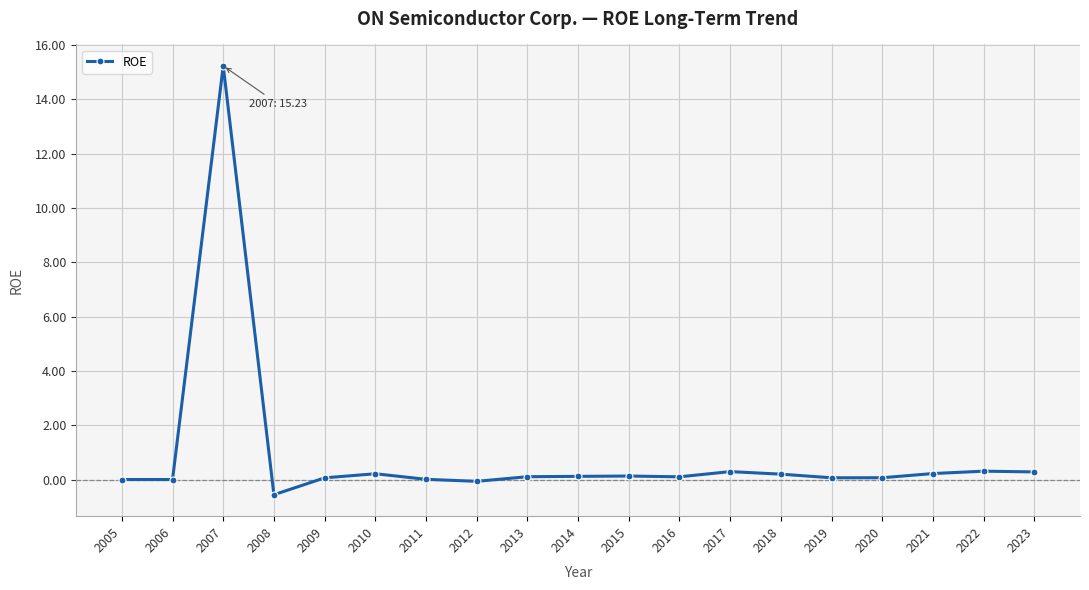

At which category does the data reach its first local peak?

2007